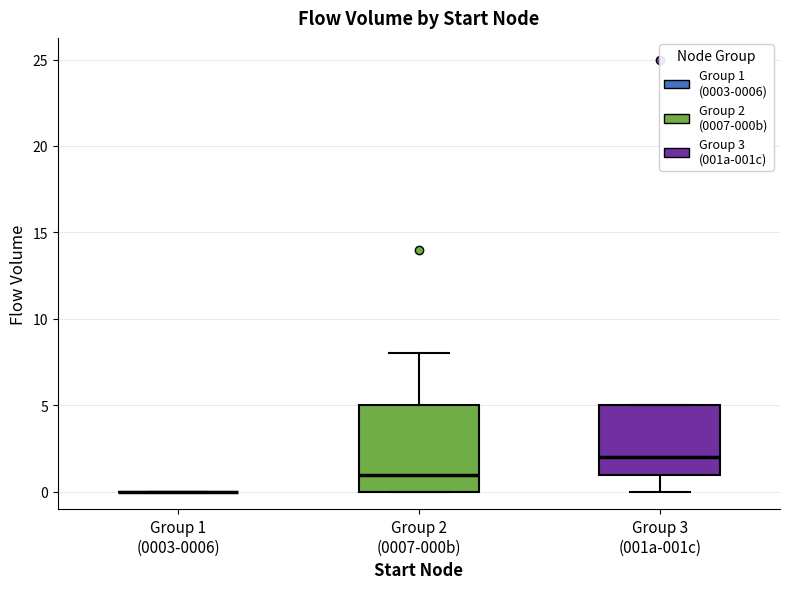

Which box is the tallest, from its lower edge to its upper edge?

Group 2 (0007-000b)